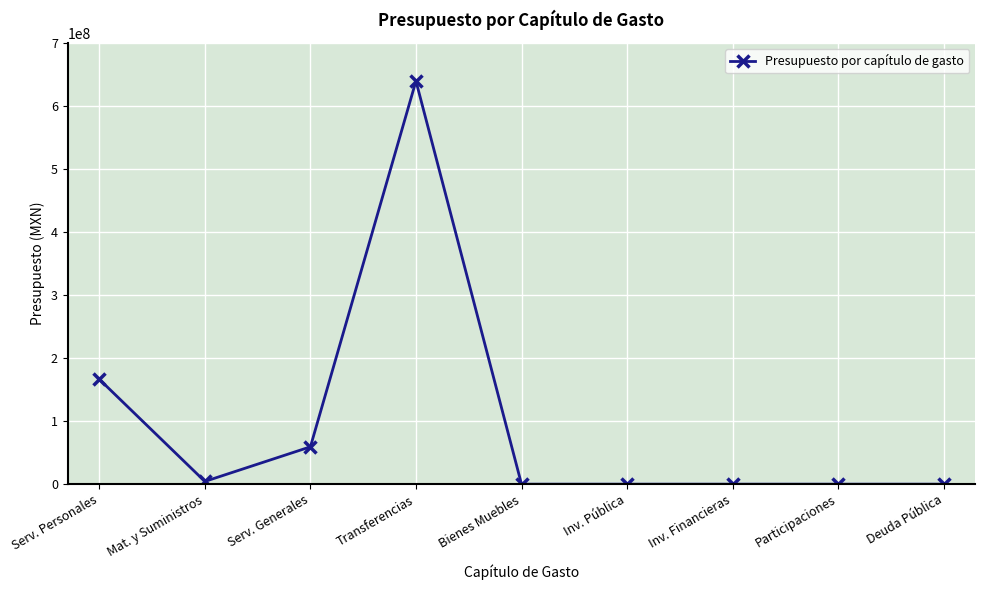

Count the number of values greater than 0.

4